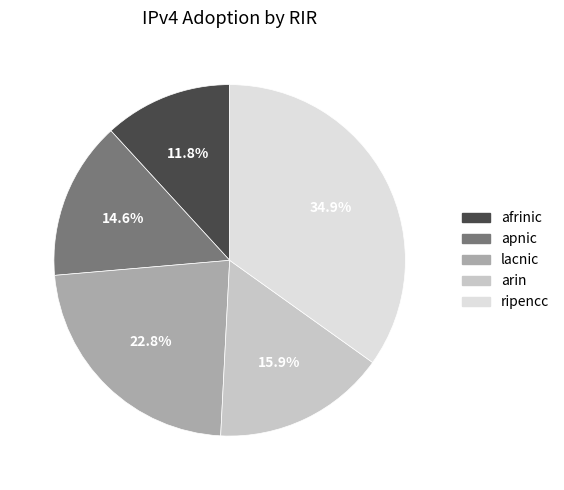

What percentage is NOT represented by lacnic?

77.2%